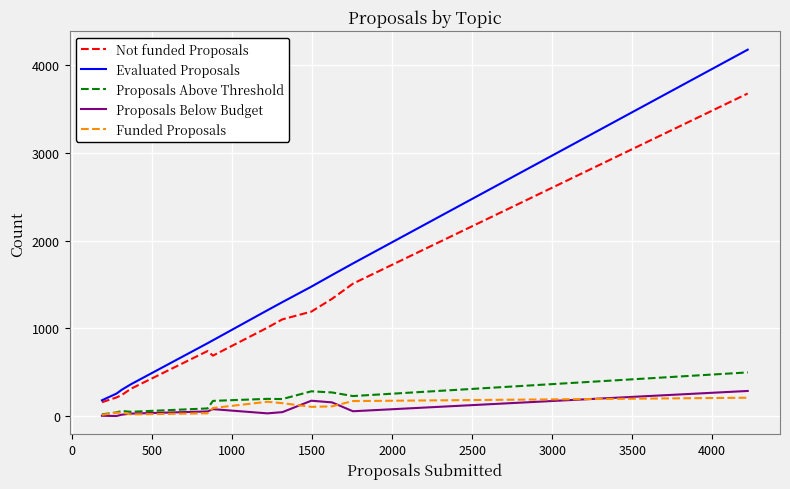

What is the maximum value shown in the chart?

4172